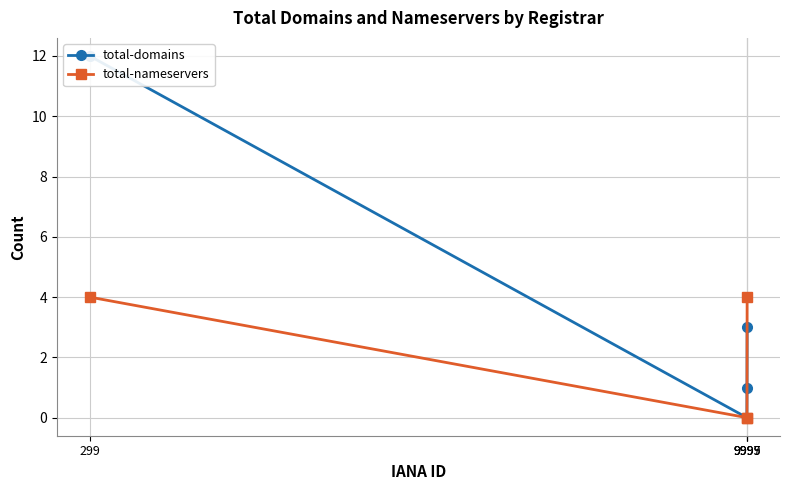

What is the difference between the total-domains values at 9997 and 9999?

2